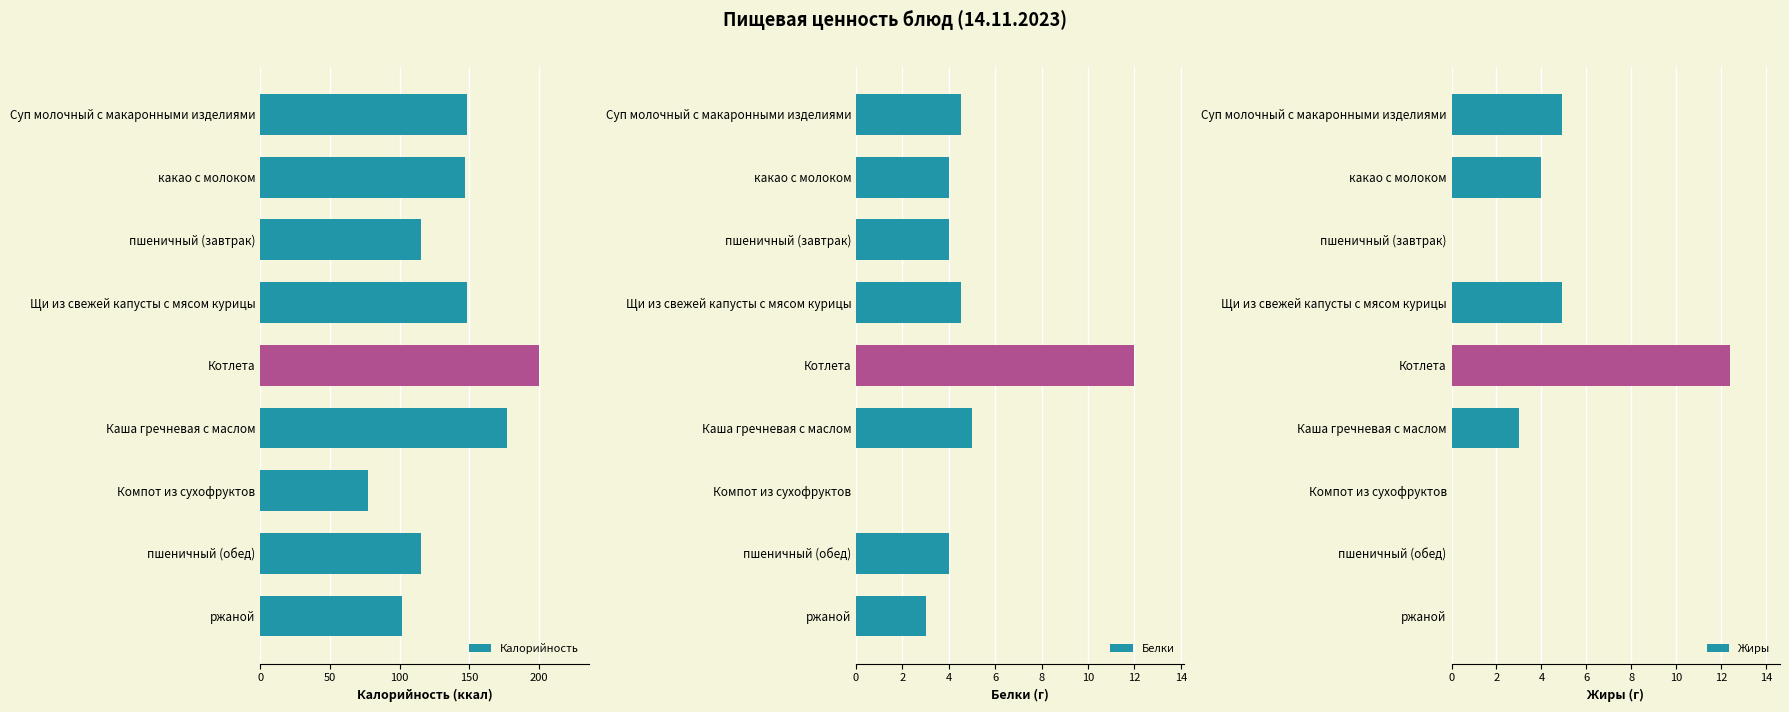

How many data points in Жиры are above 3?

4